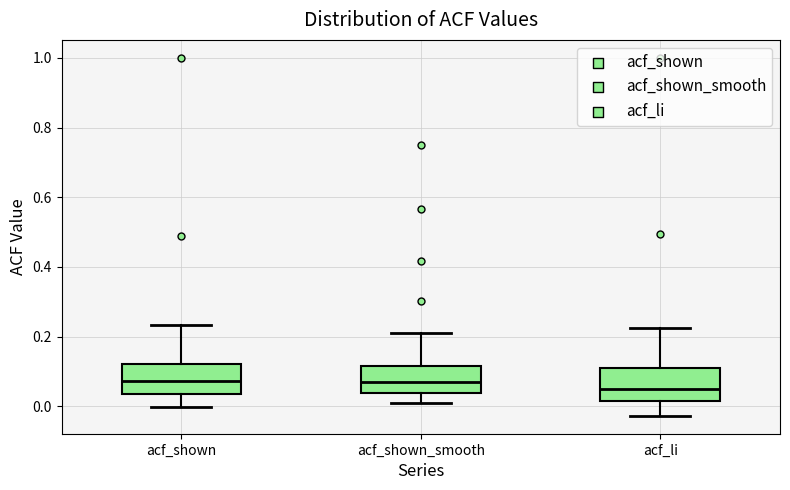

Where is the upper edge of the box for acf_shown_smooth on the y-axis? The values are not printed on the chart, so give them approximately, as read against the axis.

0.12